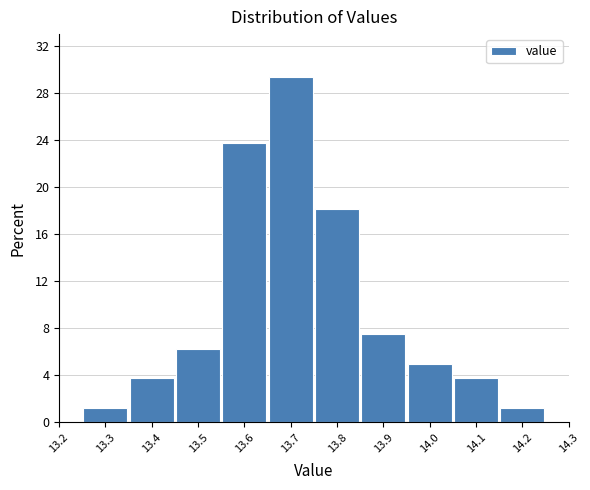

How tall is the bar that spans 13.95 to 14.05 on the x-axis? The values are not printed on the chart, so give them approximately, as read against the axis.

5.0